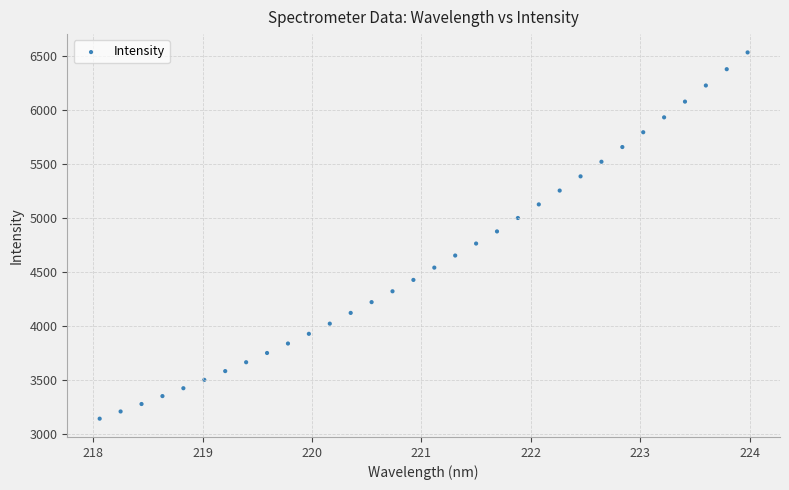

What is the range of X values (max minus min)?

5.9